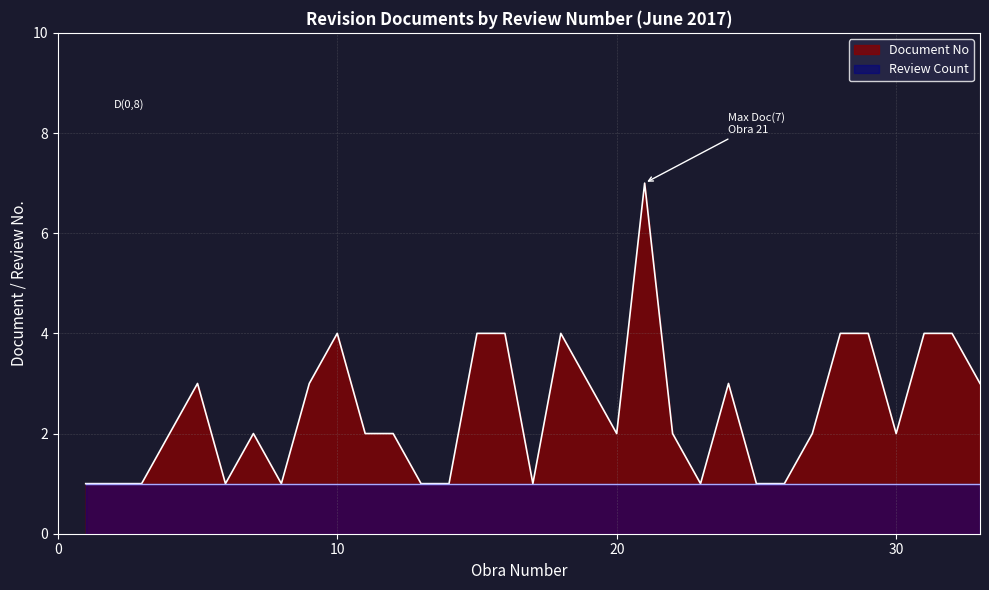

Read the value at 15.

4